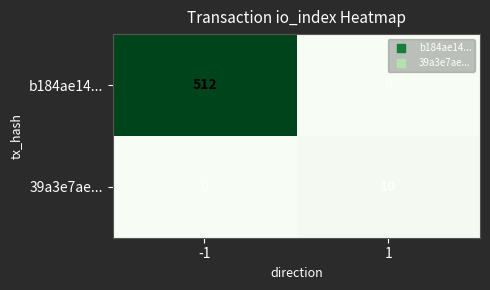

Which series has the largest total across all categories?

b184ae14...